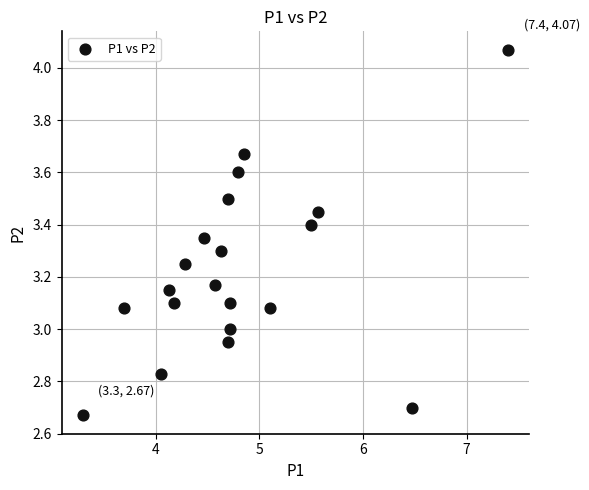

What is the range of Y values (max minus min)?

1.4